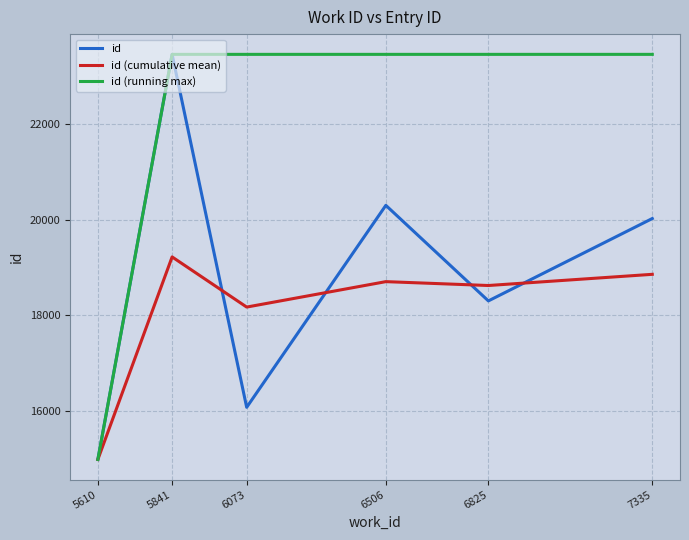

What is the spread (max minus min) of values at 6073?

7383